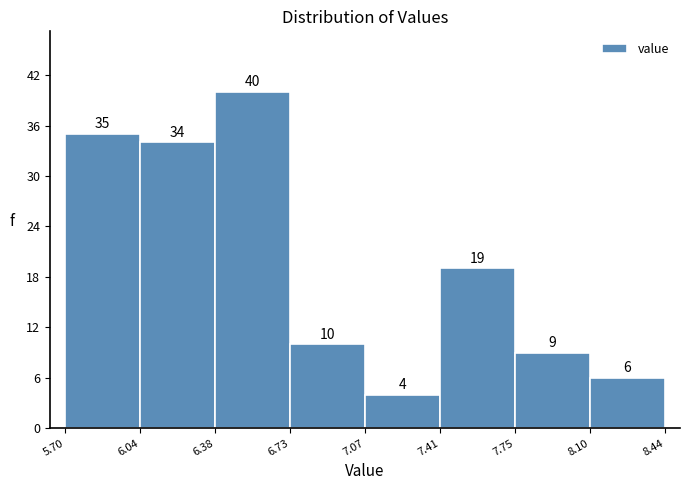

Over which range of the x-axis is the bar tallest?

6.38 to 6.73